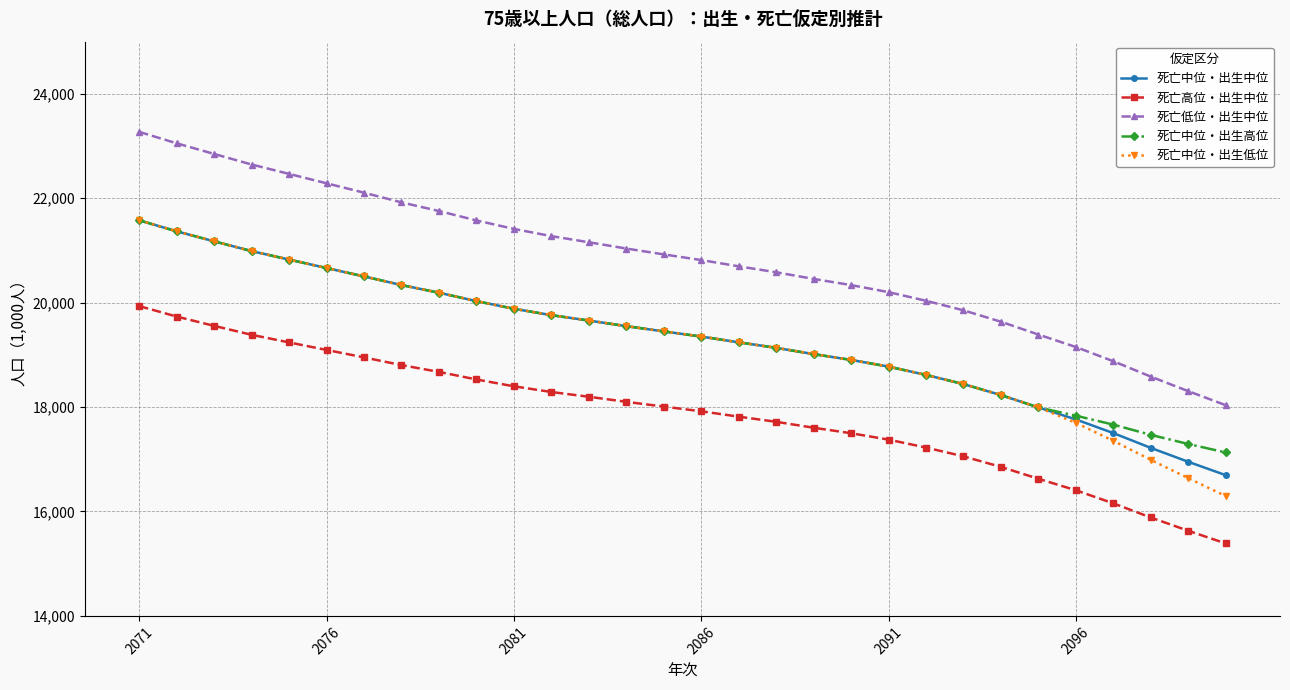

Which series has the largest total across all categories?

死亡低位・出生中位